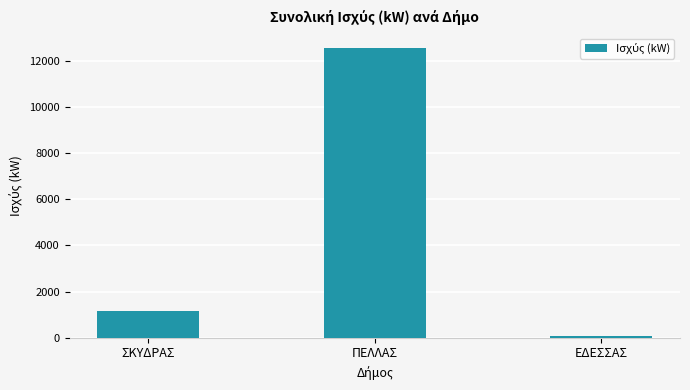

Which has a higher value, ΣΚΥΔΡΑΣ or ΕΔΕΣΣΑΣ?

ΣΚΥΔΡΑΣ